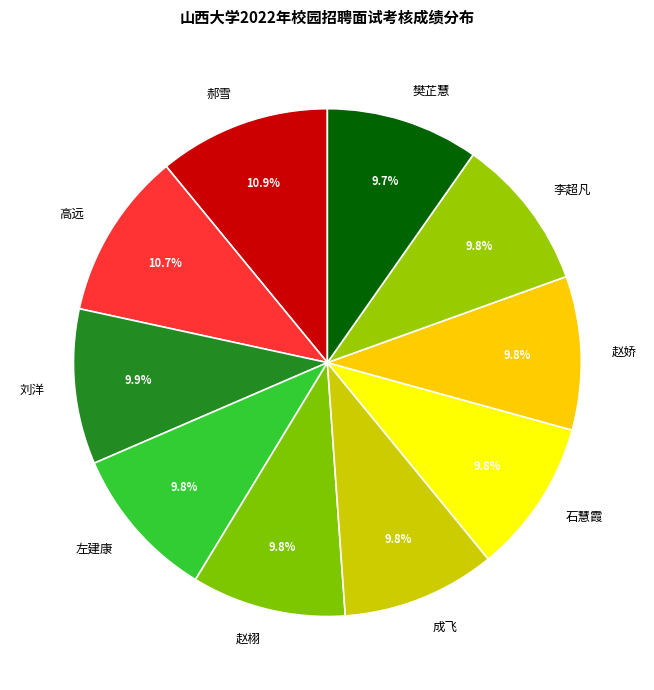

Count the number of slices in the pie.

10